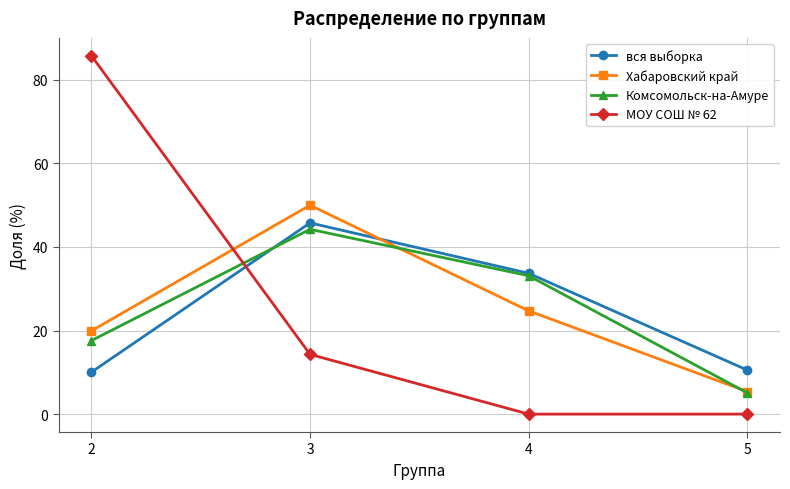

Reading left to right, extract all data points from this chart.

вся выборка: 10.1	45.7	33.7	10.5
Хабаровский край: 19.9	50.0	24.7	5.4
Комсомольск-на-Амуре: 17.6	44.2	33.1	5.1
МОУ СОШ № 62: 85.7	14.3	0.0	0.0